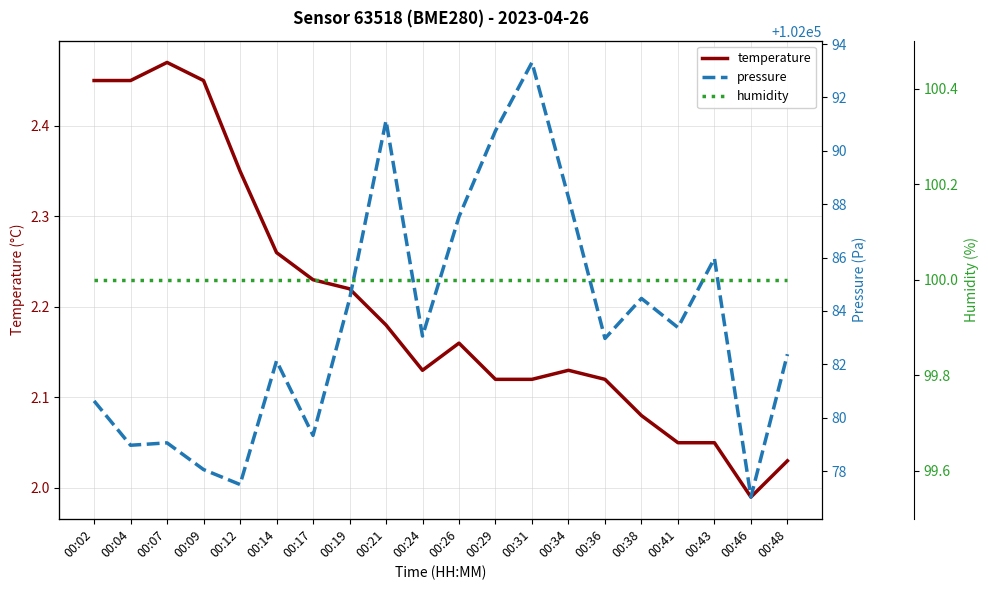

How many distinct data groups are displayed?

3